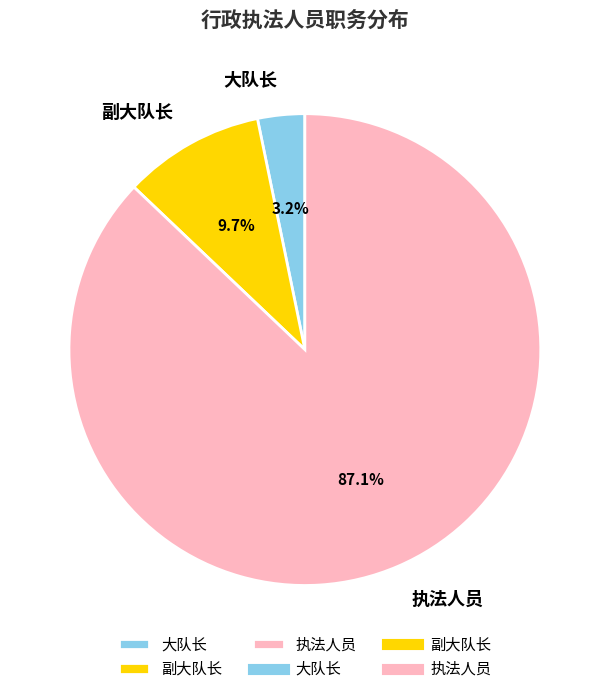

Count the number of slices in the pie.

3